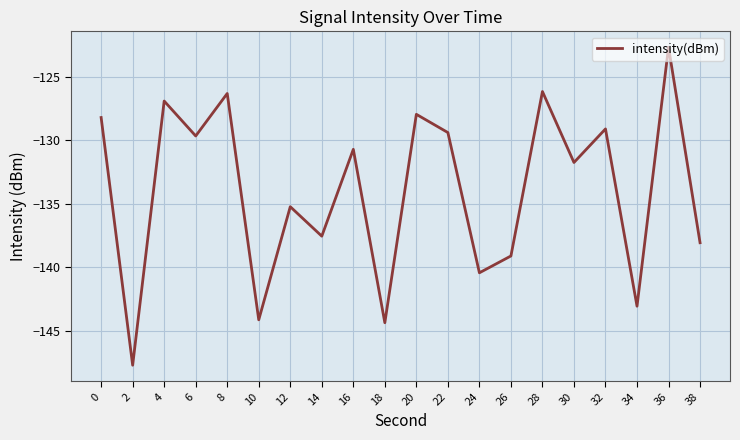

Is it true that the value at 38 is -35.0?

False